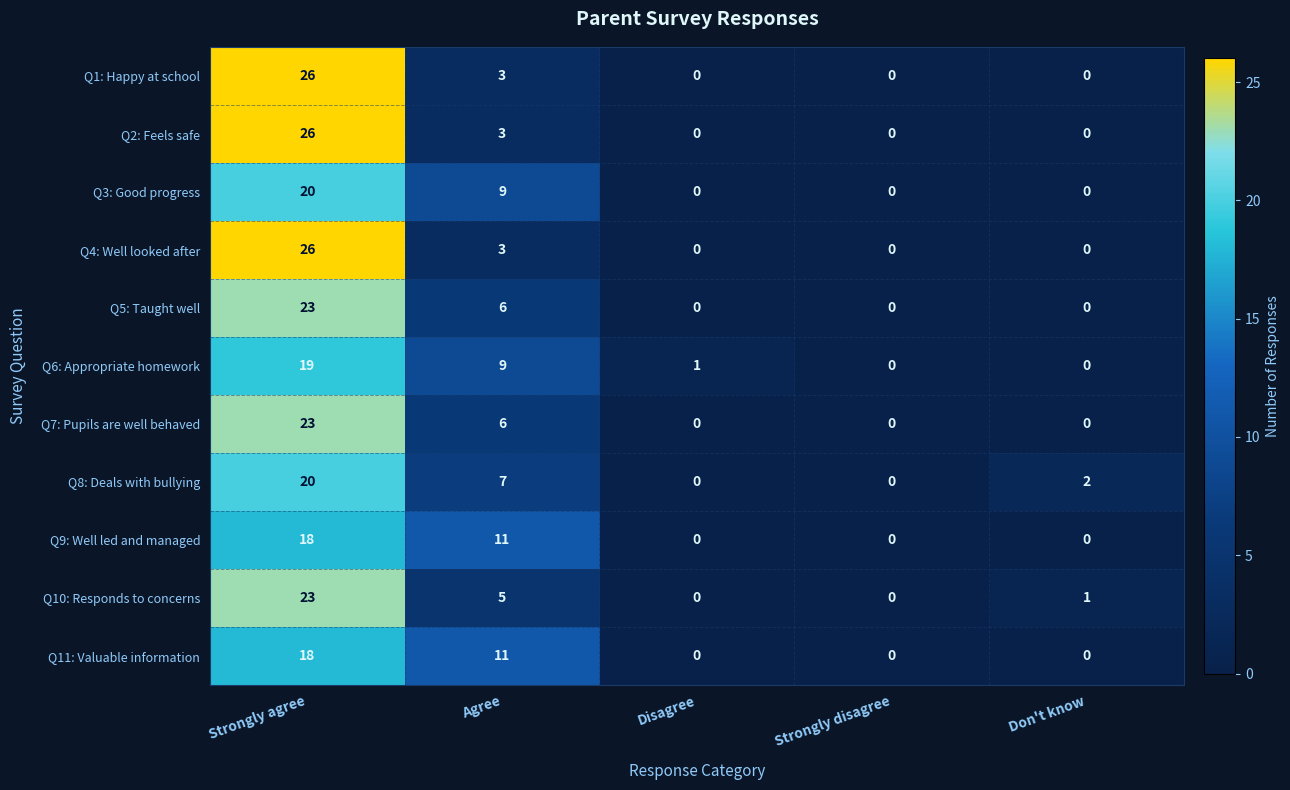

At which category is the sum across all series the highest?

Strongly agree